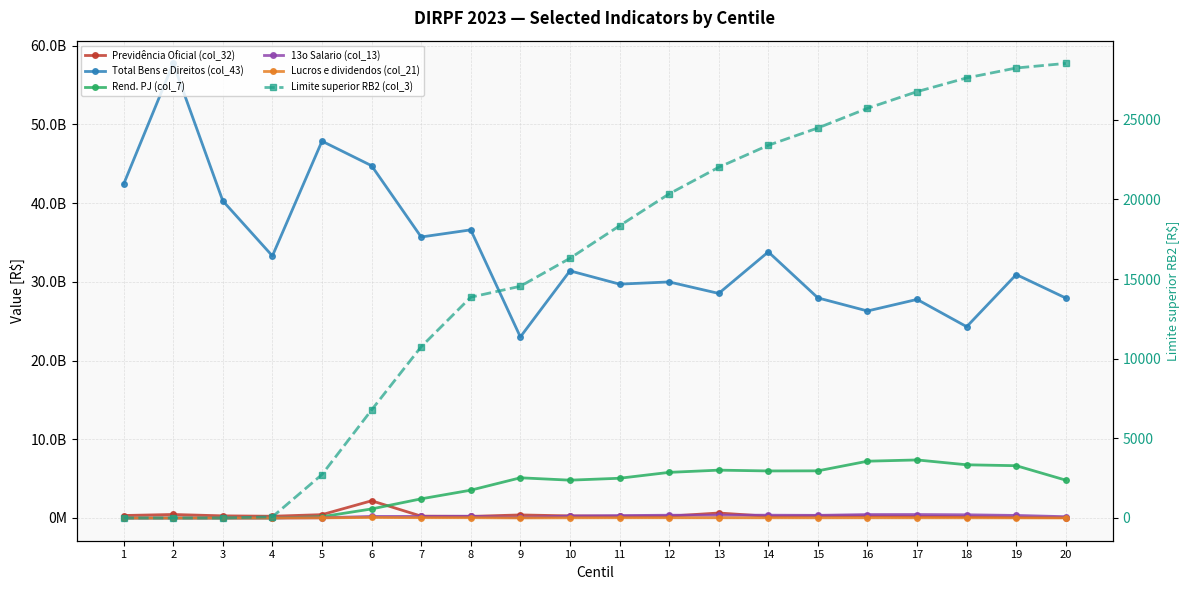

The value of Previdência Oficial (col_32) at 8 is 201817789.8. True or false?

True